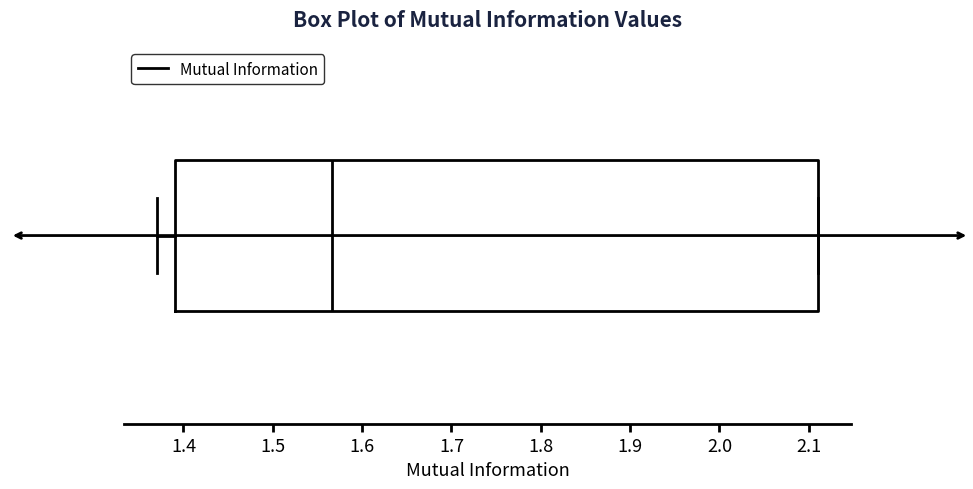

Where is the right edge of the box on the x-axis? The values are not printed on the chart, so give them approximately, as read against the axis.

2.11